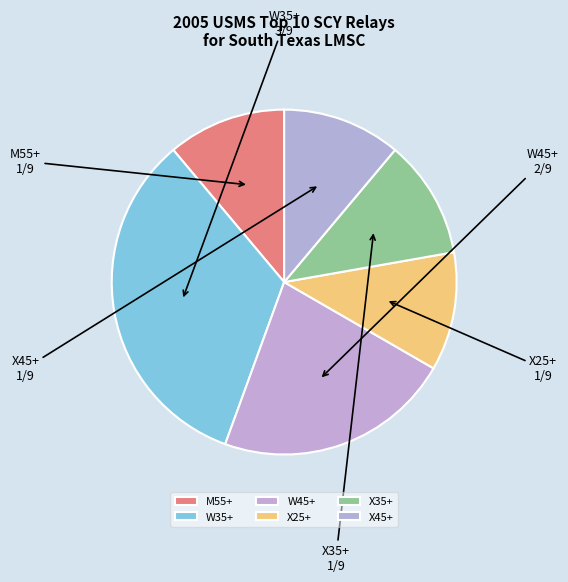

Is the sum of X45+ and W45+ greater than half?

No